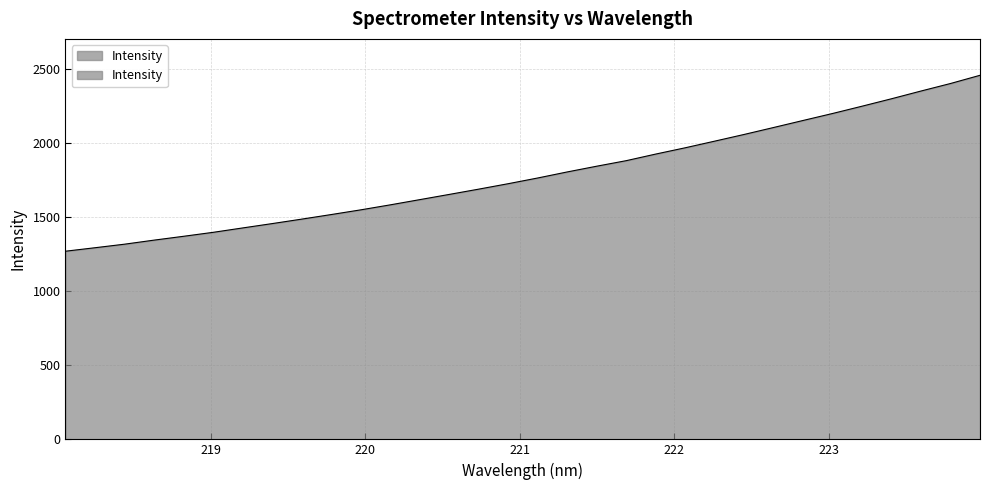

Rank the categories by value from highest to lowest.

223.9802, 223.7895, 223.5987, 223.408, 223.2172, 223.0264, 222.8355, 222.6447, 222.4538, 222.263, 222.0721, 221.8812, 221.6902, 221.4993, 221.3083, 221.1174, 220.9264, 220.7354, 220.5444, 220.3533, 220.1623, 219.9712, 219.7801, 219.589, 219.3979, 219.2067, 219.0156, 218.8244, 218.6332, 218.442, 218.2508, 218.0596